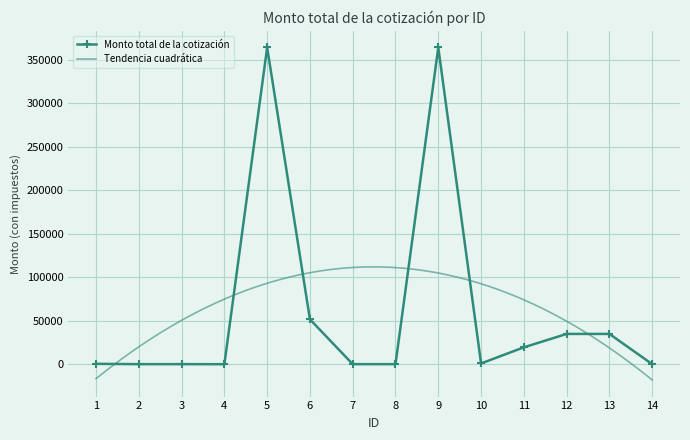

Where is the first local minimum?

4